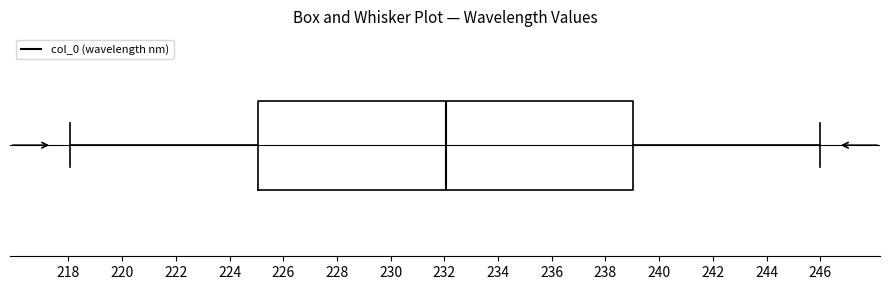

Read this box plot against the x-axis: the position of the median line, the range covered by the box, and the ends of both whiskers. The values are not printed on the chart, so give them approximately, as read against the axis.

median 232, box 225 to 239, whiskers 218 to 246